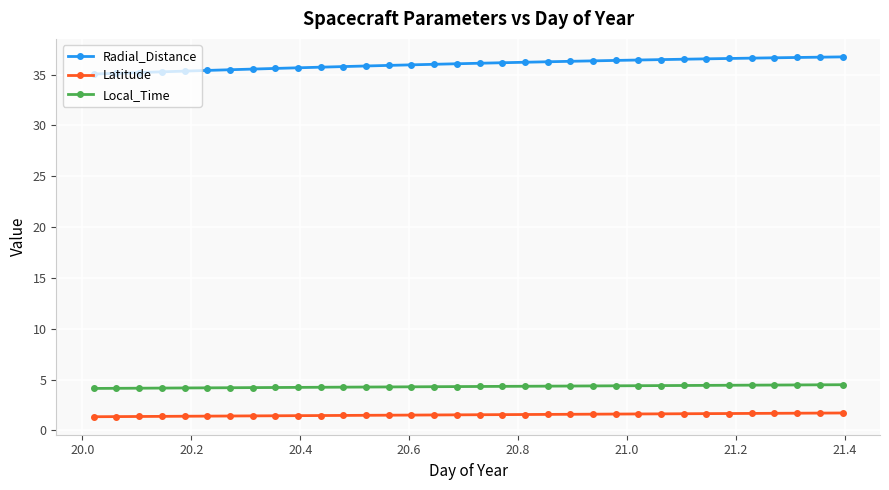

Count the number of categories in the chart.

34